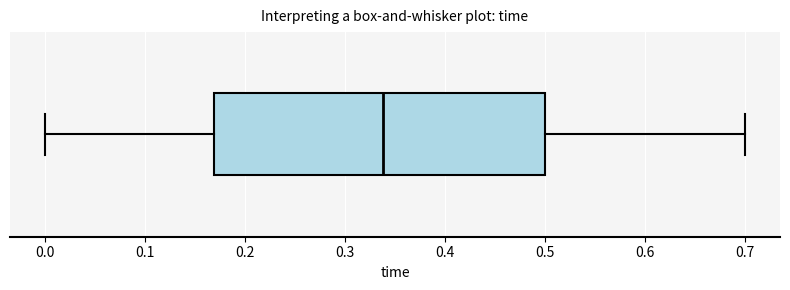

Transcribe this box plot: give where the median line is, the range the box spans, and where the two whiskers end, as read against the x-axis. The values are not printed on the chart, so give them approximately, as read against the axis.

median 0.34, box 0.17 to 0.50, whiskers 0.00 to 0.70